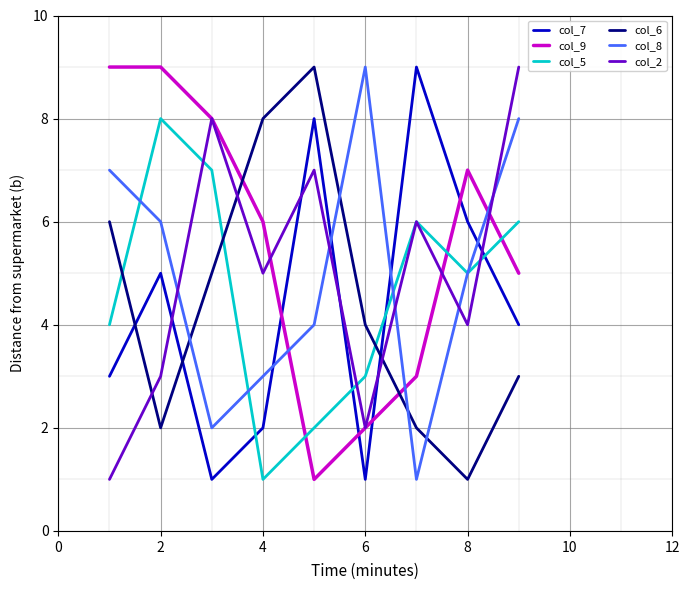

True or false: col_8 and col_7 intersect in this chart.

True